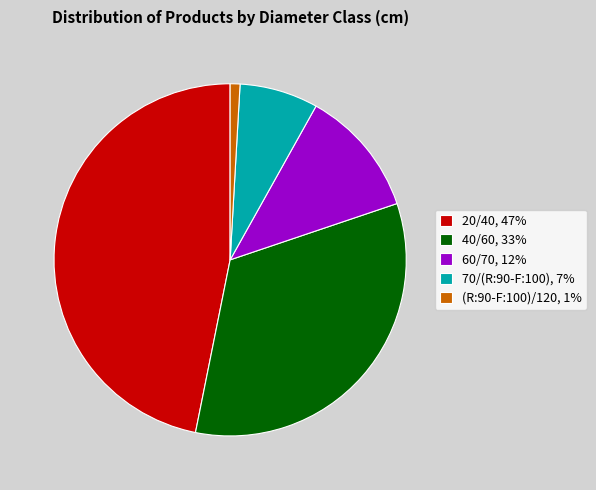

Is the sum of 40/60, 33% and (R:90-F:100)/120, 1% greater than half?

No